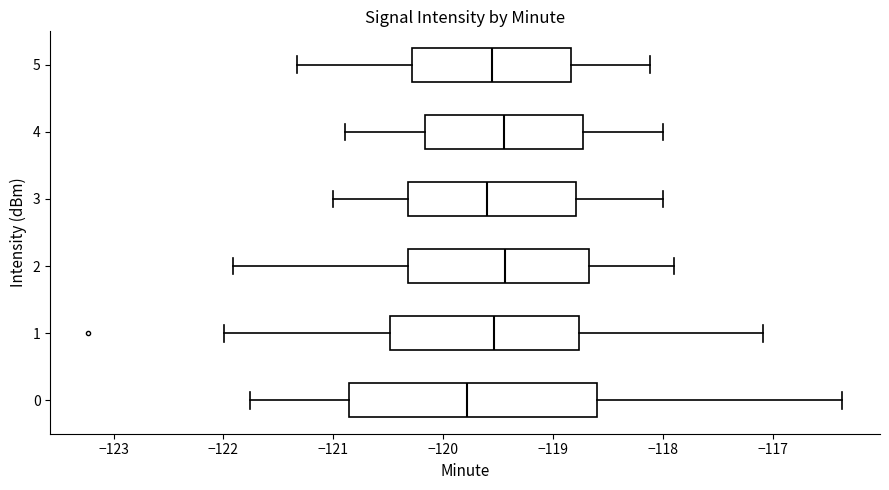

Reading bottom to top, read every box against the x-axis: the position of its median line, the range the box covers, and the ends of its whiskers. The values are not printed on the chart, so give them approximately, as read against the axis.

0: median -119.8, box -120.9 to -118.6, whiskers -121.8 to -116.4
1: median -119.5, box -120.5 to -118.8, whiskers -122.0 to -117.1
2: median -119.4, box -120.3 to -118.7, whiskers -121.9 to -117.9
3: median -119.6, box -120.3 to -118.8, whiskers -121.0 to -118.0
4: median -119.4, box -120.2 to -118.7, whiskers -120.9 to -118.0
5: median -119.6, box -120.3 to -118.8, whiskers -121.3 to -118.1